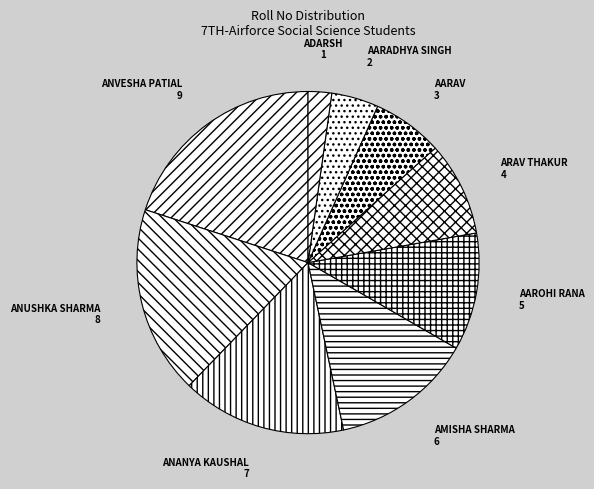

Which has a higher value, ADARSH or ANUSHKA SHARMA?

ANUSHKA SHARMA